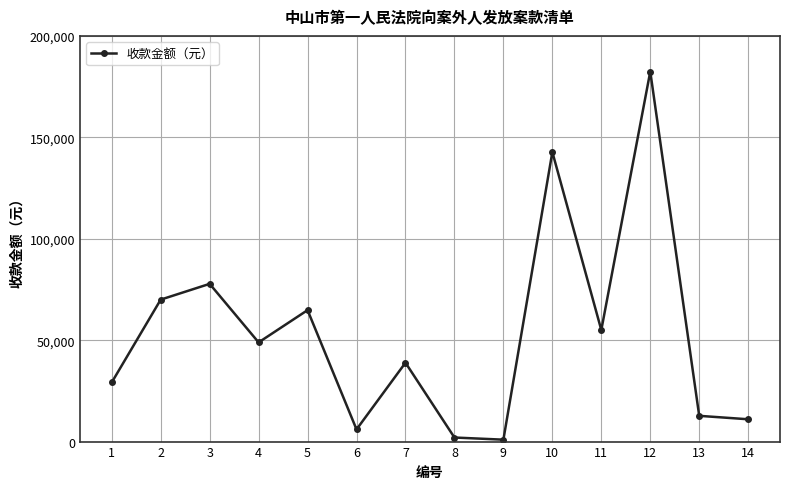

What is the maximum value shown in the chart?

182417.0